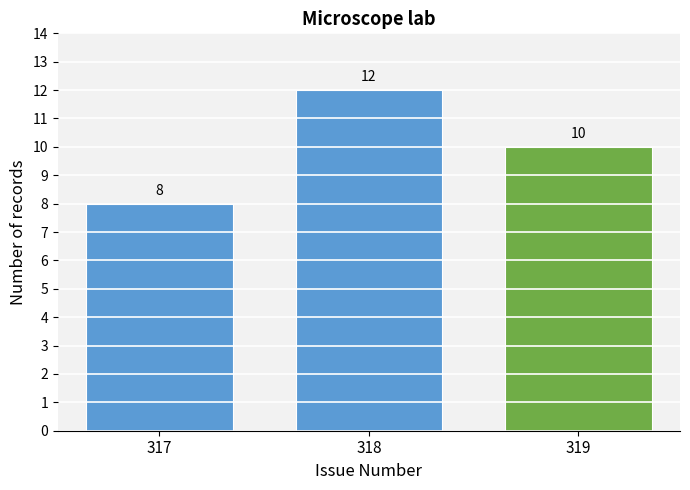

Reading left to right, transcribe all the data shown in this chart.

317=8	318=12	319=10